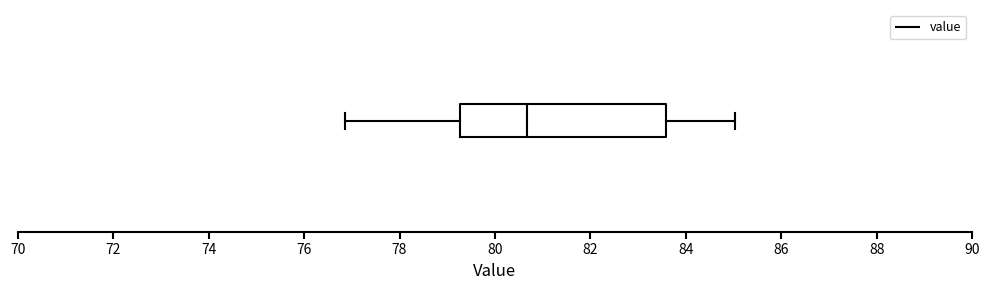

Where is the right edge of the box on the x-axis? The values are not printed on the chart, so give them approximately, as read against the axis.

83.6